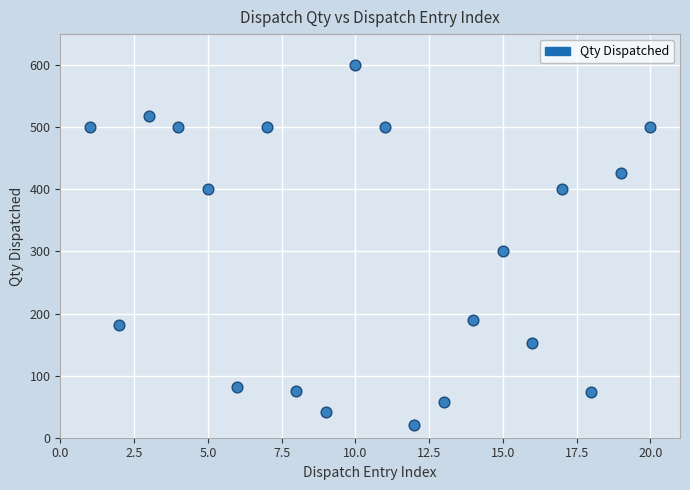

What is the range of X values (max minus min)?

19